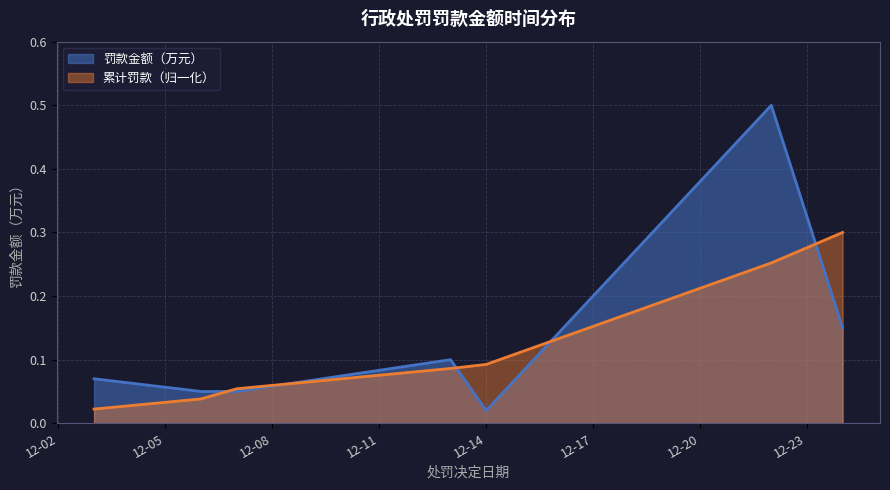

Is it true that the value at 2021-12-24 is 0.1?

True